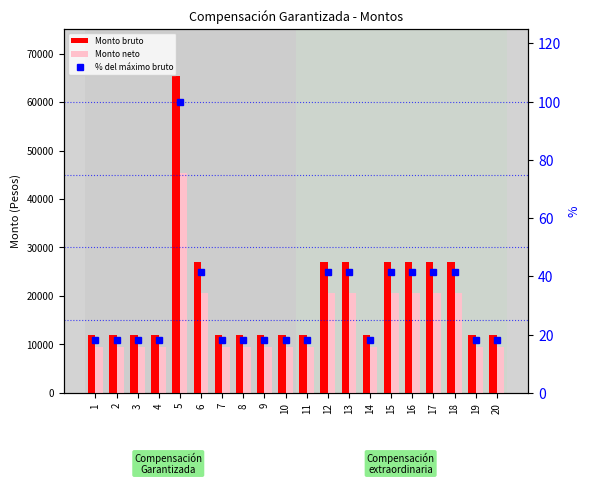

Are the bars horizontal?

No